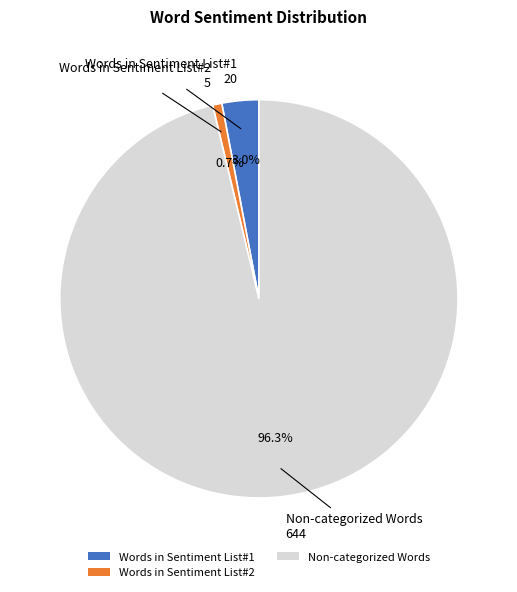

How much of the chart is everything except Non-categorized Words?

3.7%